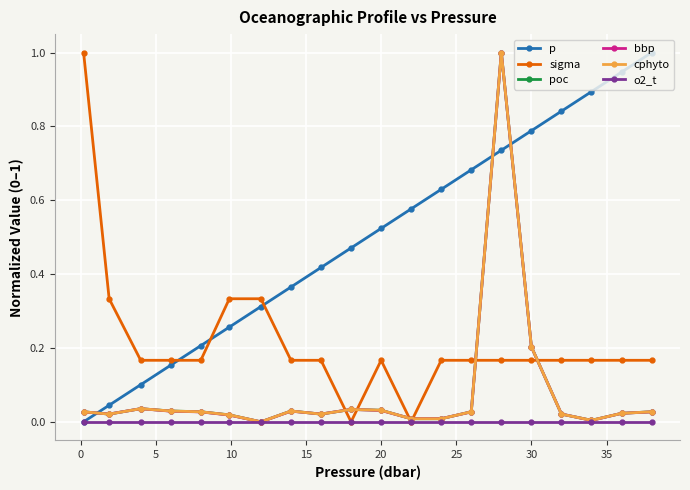

What is the highest value of the poc series?

1.0